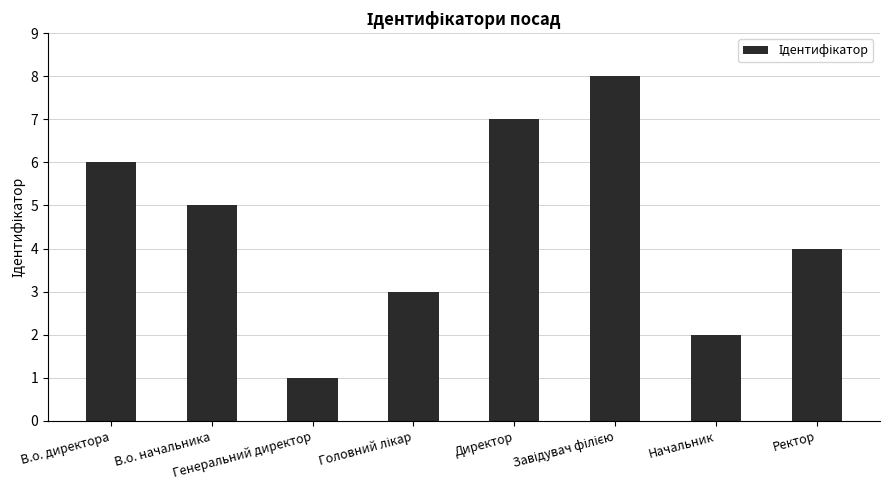

What is the difference between the values at Начальник and В.о. начальника?

3